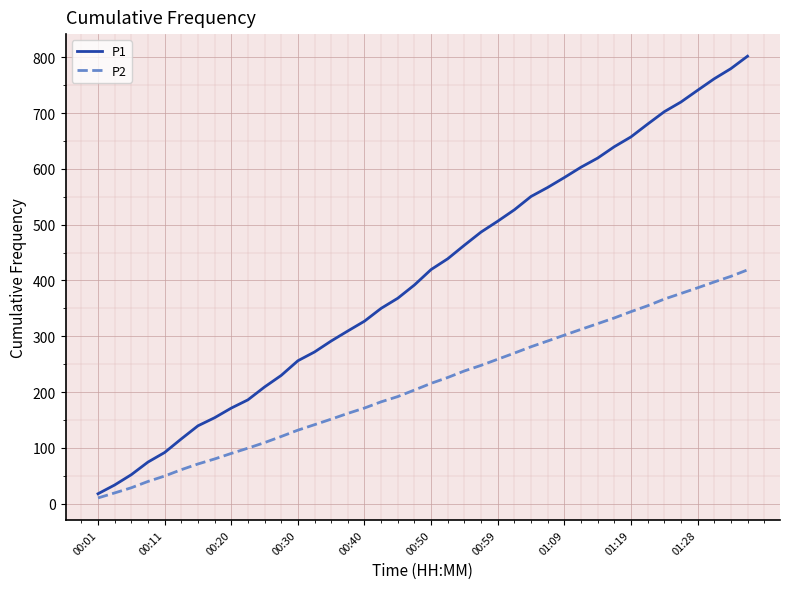

How many series are shown in this chart?

2